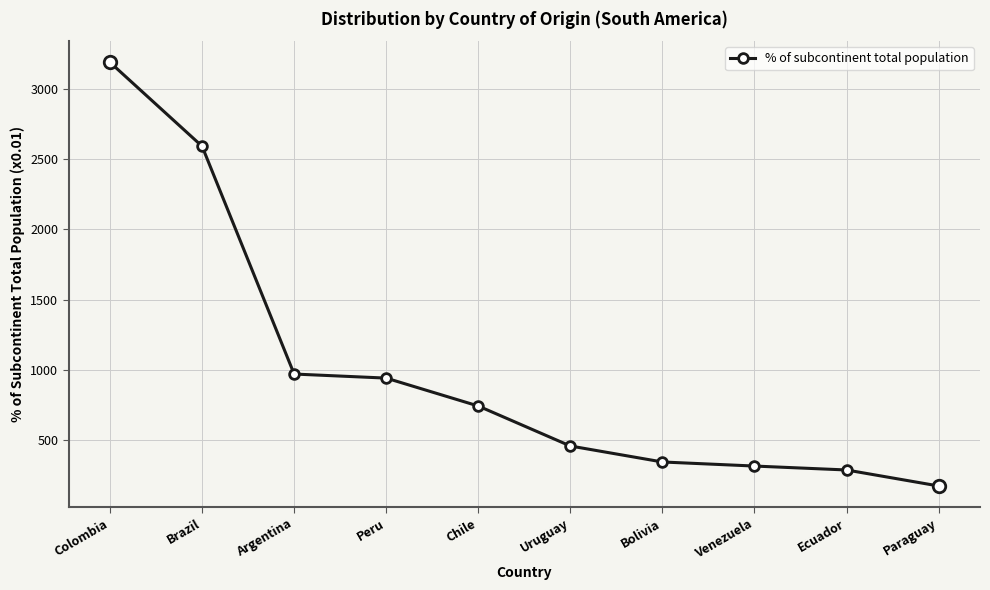

List the labels in order of value, smallest first.

Paraguay, Ecuador, Venezuela, Bolivia, Uruguay, Chile, Peru, Argentina, Brazil, Colombia